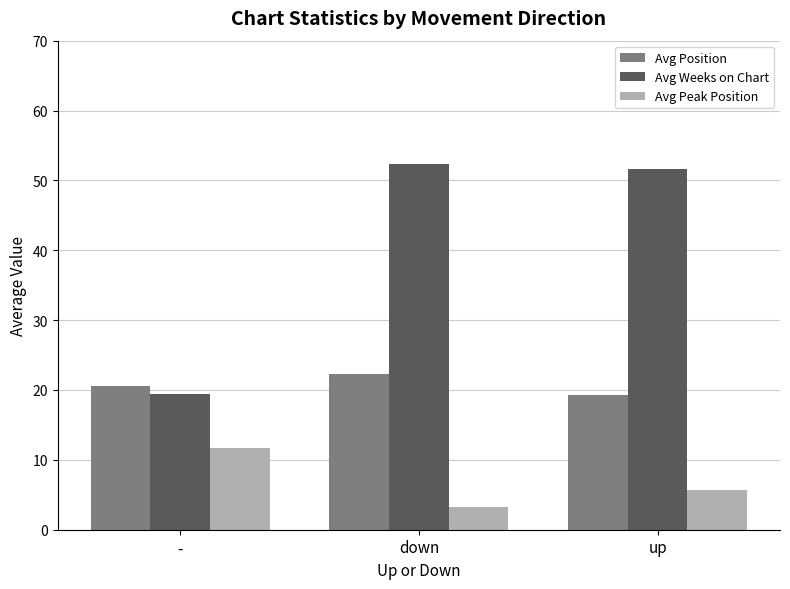

What is the sum of the Avg Peak Position values at - and up?

17.4